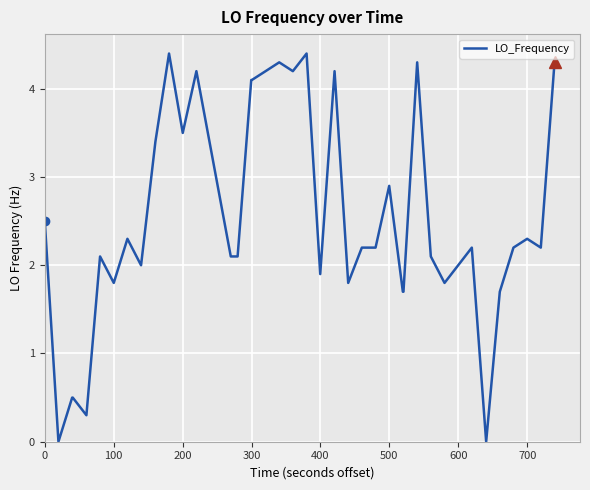

What is the difference between the maximum and minimum values?

4.4